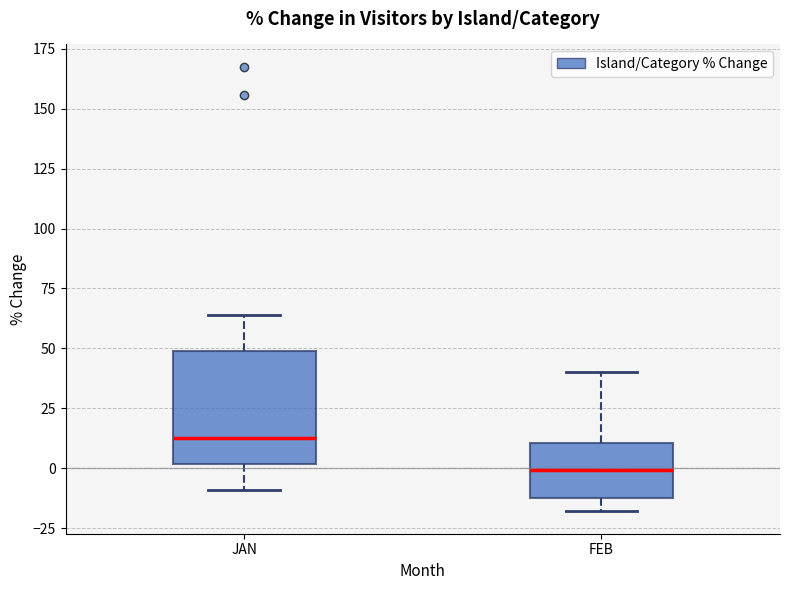

Reading left to right, transcribe this box plot: for each box, give where its median line is, the range the box spans, and where its two whiskers end, as read against the y-axis. The values are not printed on the chart, so give them approximately, as read against the axis.

JAN: median 15, box 0 to 50, whiskers -10 to 65
FEB: median 0, box -15 to 10, whiskers -20 to 40